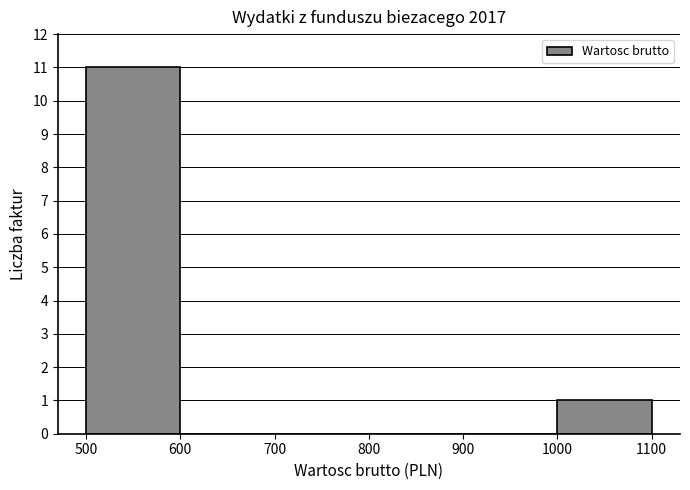

Reading left to right, list every bar in this chart as the range it spans on the x-axis followed by its height. The values are not printed on the chart, so give them approximately, as read against the axis.

500 to 600: 11
600 to 700: 0
700 to 800: 0
800 to 900: 0
900 to 1000: 0
1000 to 1100: 1